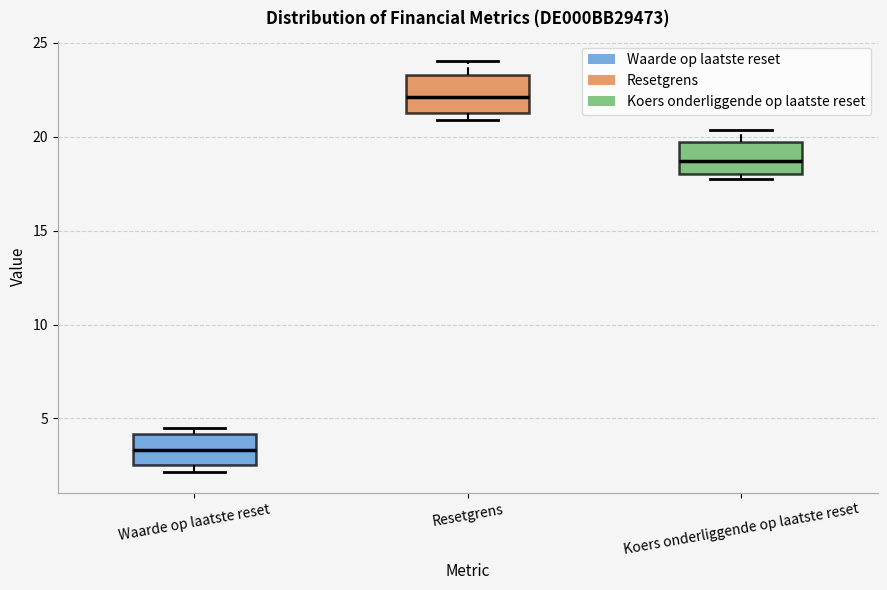

Reading left to right, read every box against the y-axis: the position of its median line, the range the box covers, and the ends of its whiskers. The values are not printed on the chart, so give them approximately, as read against the axis.

Waarde op laatste reset: median 3.5, box 2.5 to 4.0, whiskers 2.0 to 4.5
Resetgrens: median 22.0, box 21.5 to 23.5, whiskers 21.0 to 24.0
Koers onderliggende op laatste reset: median 18.5, box 18.0 to 19.5, whiskers 17.5 to 20.5